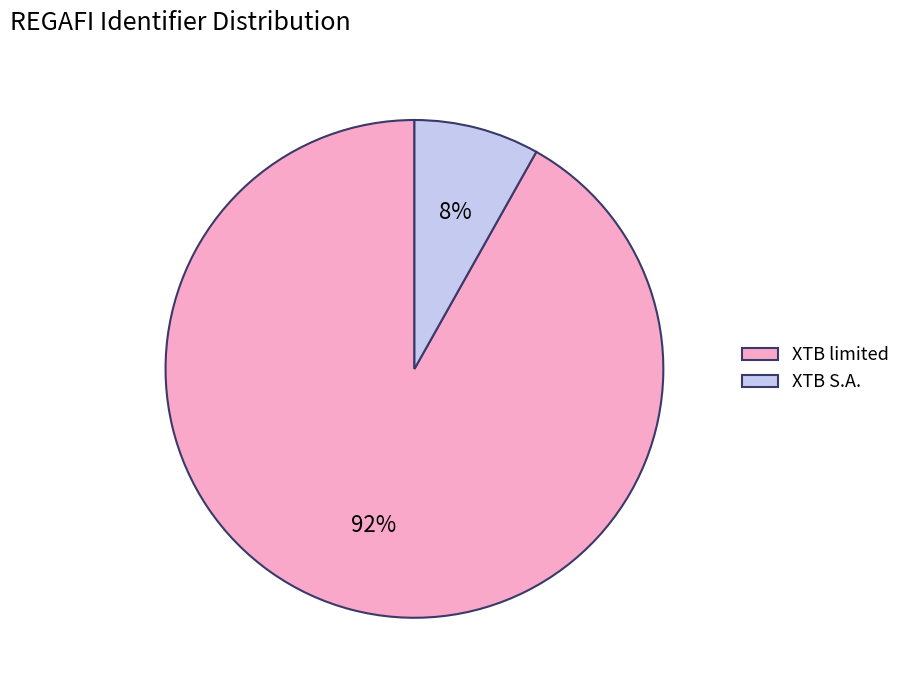

How many segments does this pie chart have?

2